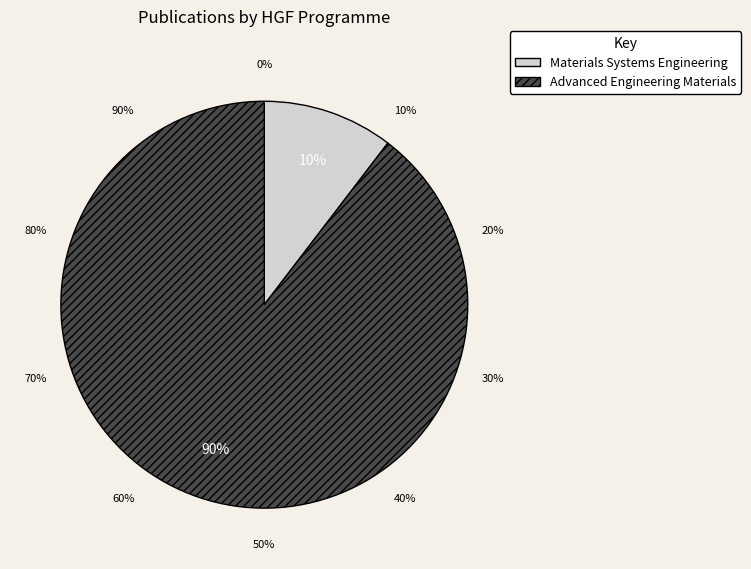

To the nearest percent, what portion does Materials Systems Engineering represent?

10%